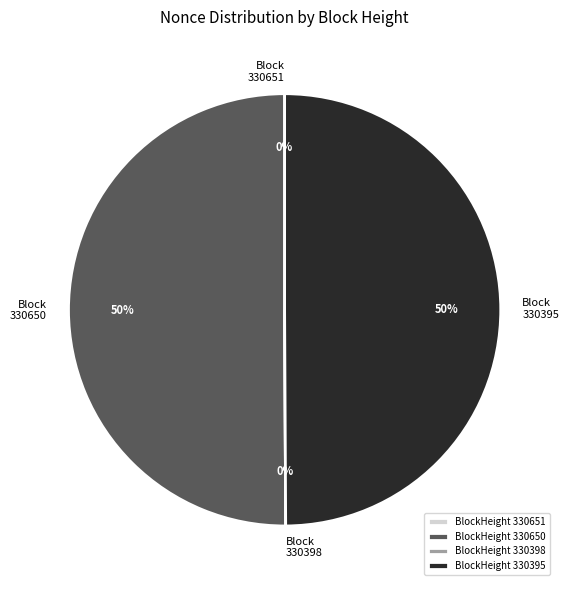

What percentage do 330395 and 330650 together represent?

100.0%